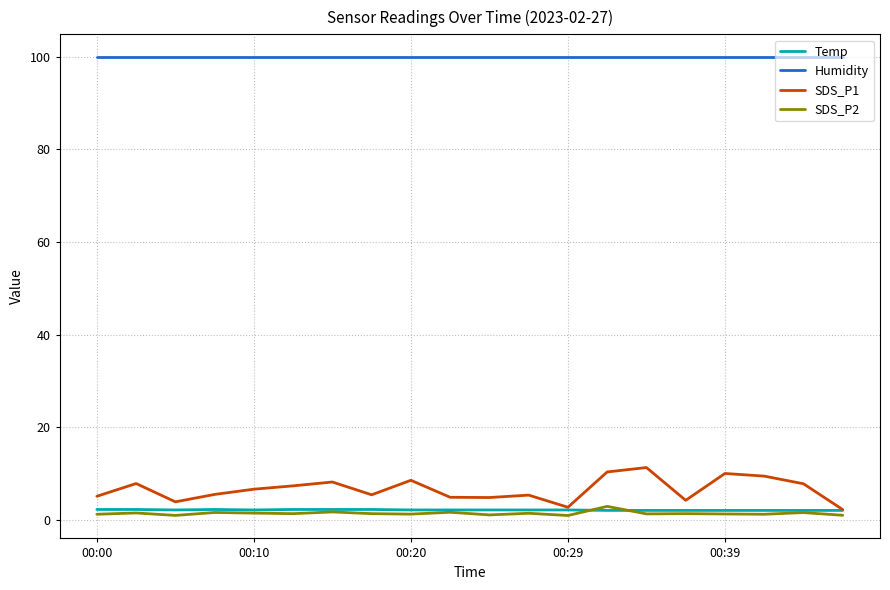

Which series has the largest range (max minus min)?

SDS_P1